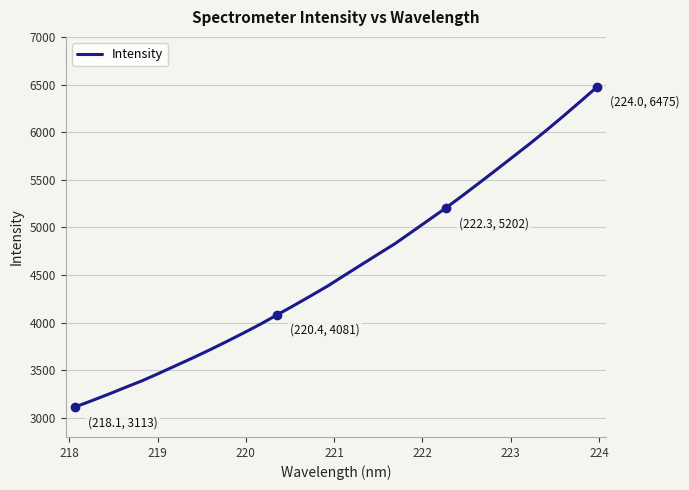

What is the greatest value displayed?

6475.2